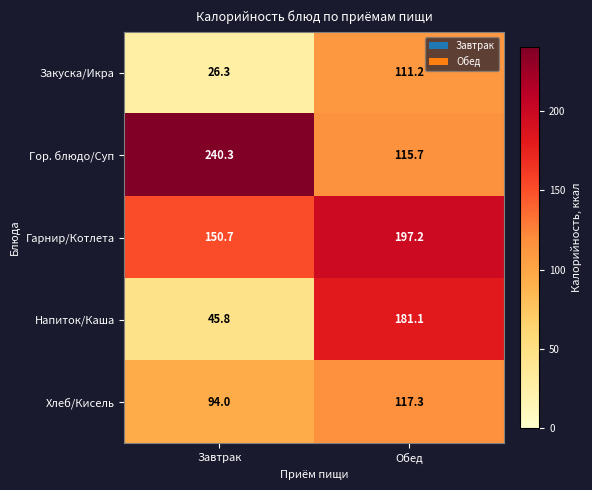

Reading right to left, what are all the values shown in this chart?

Закуска/Икра: 111.2	26.3
Гор. блюдо/Суп: 115.7	240.3
Гарнир/Котлета: 197.2	150.7
Напиток/Каша: 181.1	45.8
Хлеб/Кисель: 117.3	94.0